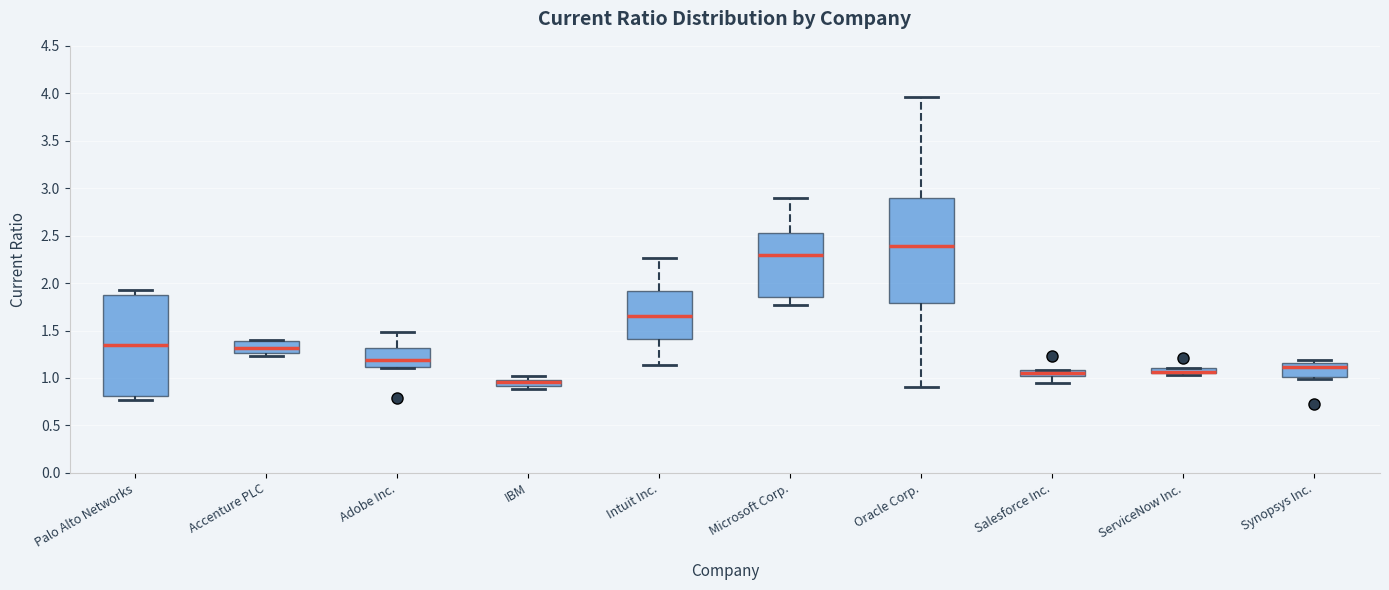

Where does the median line of the box for IBM sit on the y-axis? The values are not printed on the chart, so give them approximately, as read against the axis.

0.95